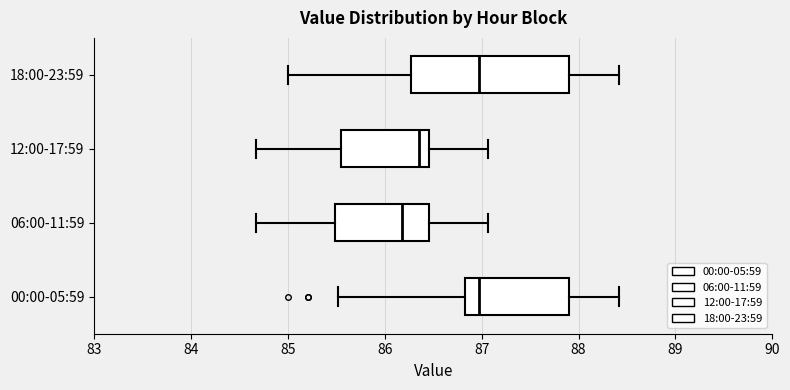

Comparing the boxes themselves (not the whiskers), which one is the widest?

18:00-23:59